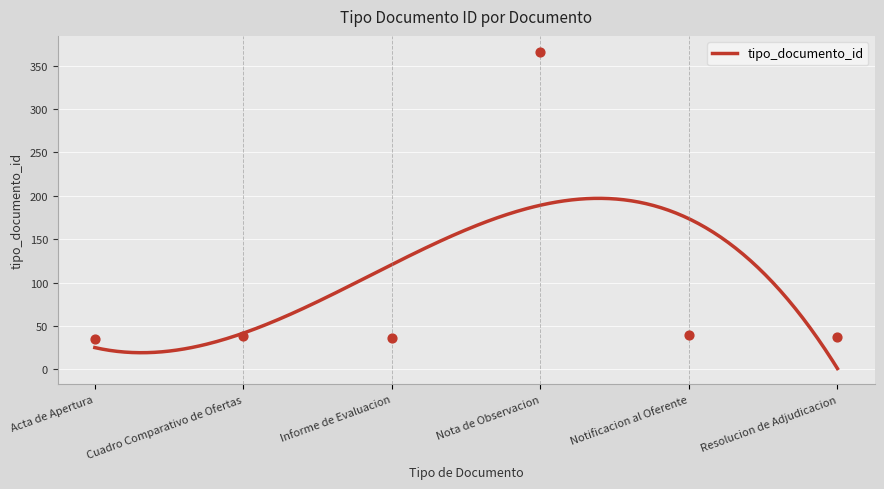

What is the change in value from Cuadro Comparativo de Ofertas to Nota de Observacion?

+328